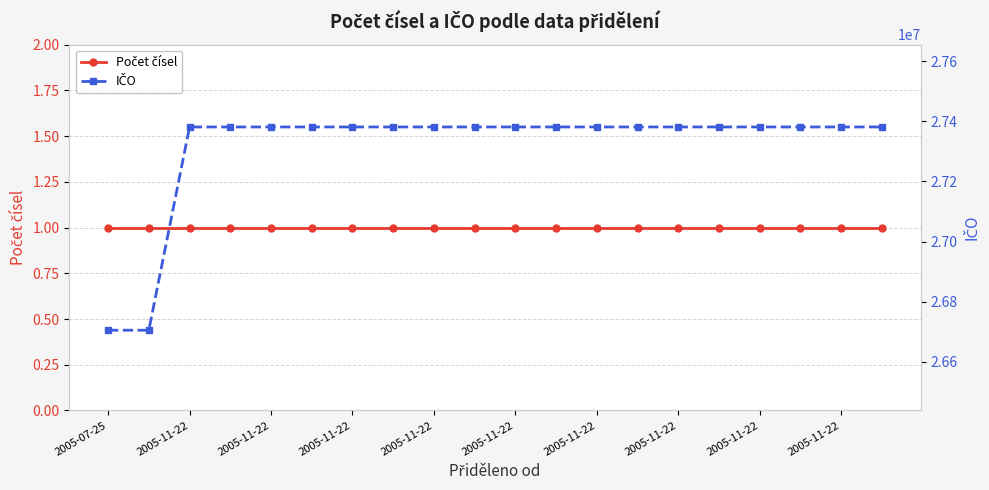

How many categories are shown in the chart?

20